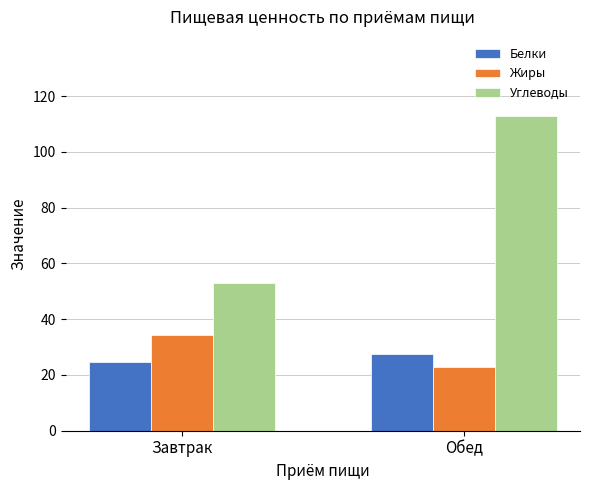

Are the bars horizontal?

No